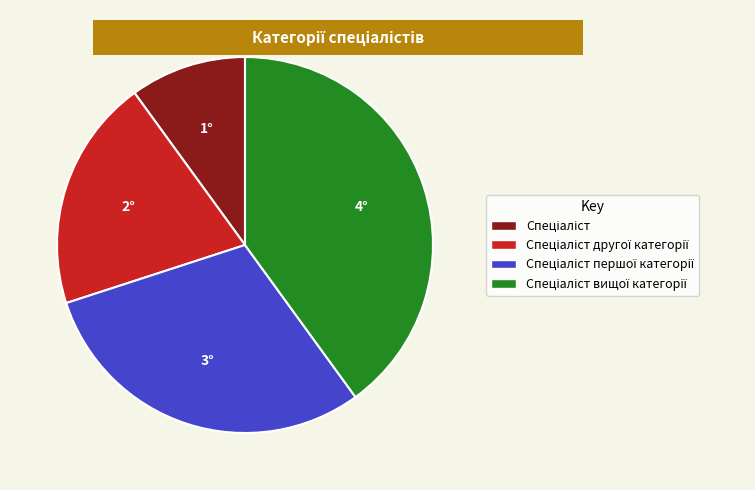

Is there a majority slice in this chart?

No